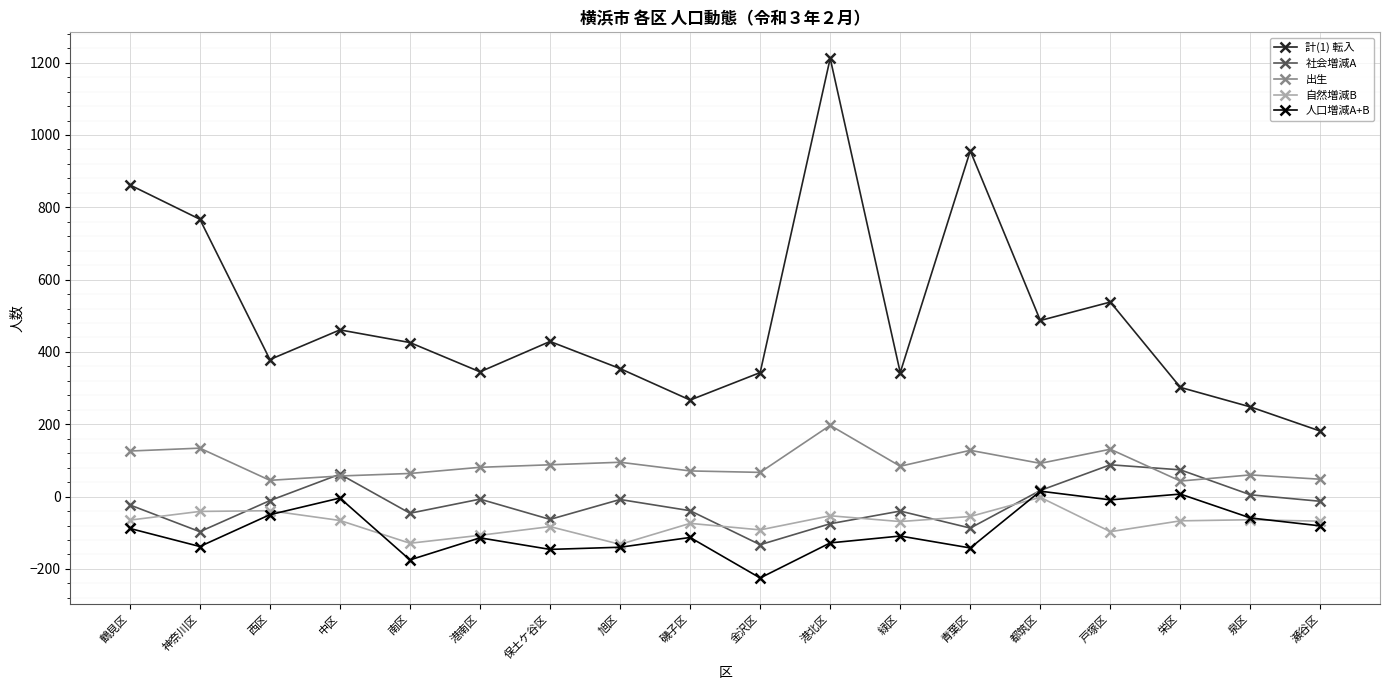

At which category does 計(1) 転入 reach its first local valley?

西区